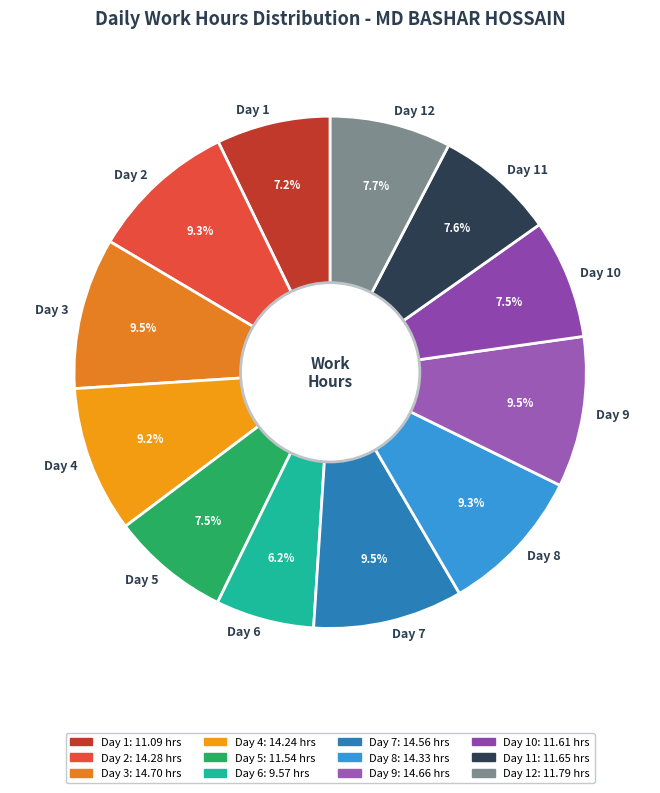

The Day 11 slice represents 8% of the pie. True or false?

True